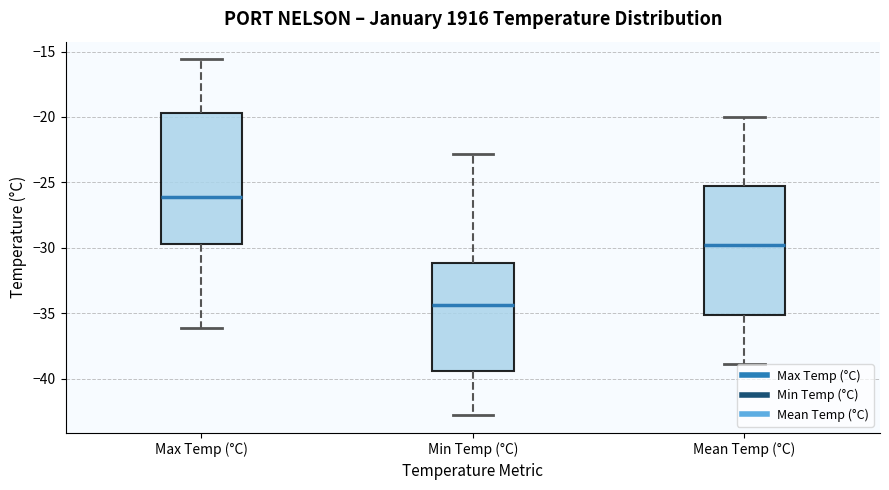

Which box's median line is the highest?

Max Temp (°C)